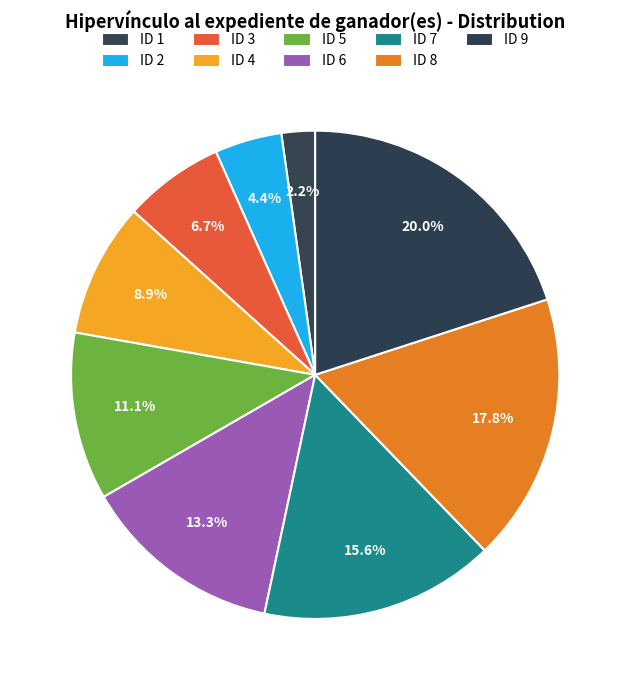

How many segments does this pie chart have?

9